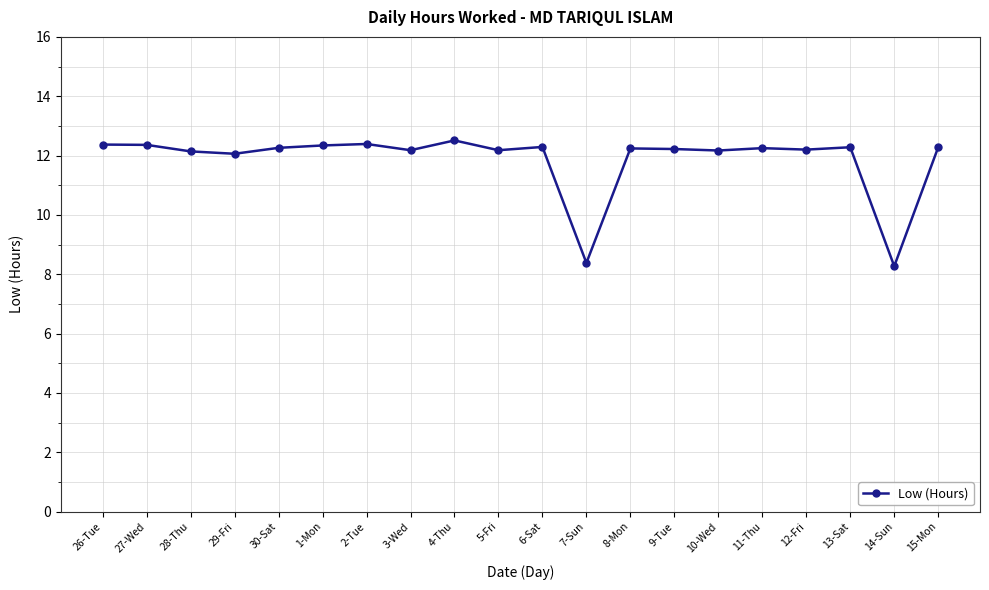

What is the label of the 16th point from the left?

11-Thu